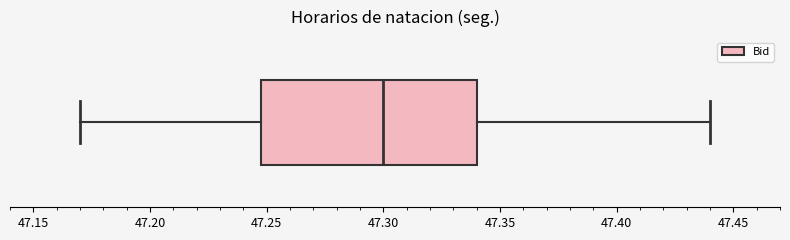

Where does the median line of the box sit on the x-axis? The values are not printed on the chart, so give them approximately, as read against the axis.

47.30